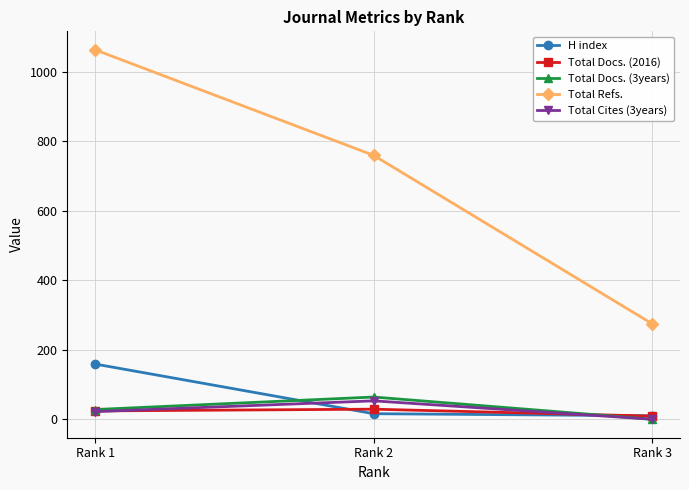

What is the value of the Total Docs. (2016) point at the 3rd from the left?

9